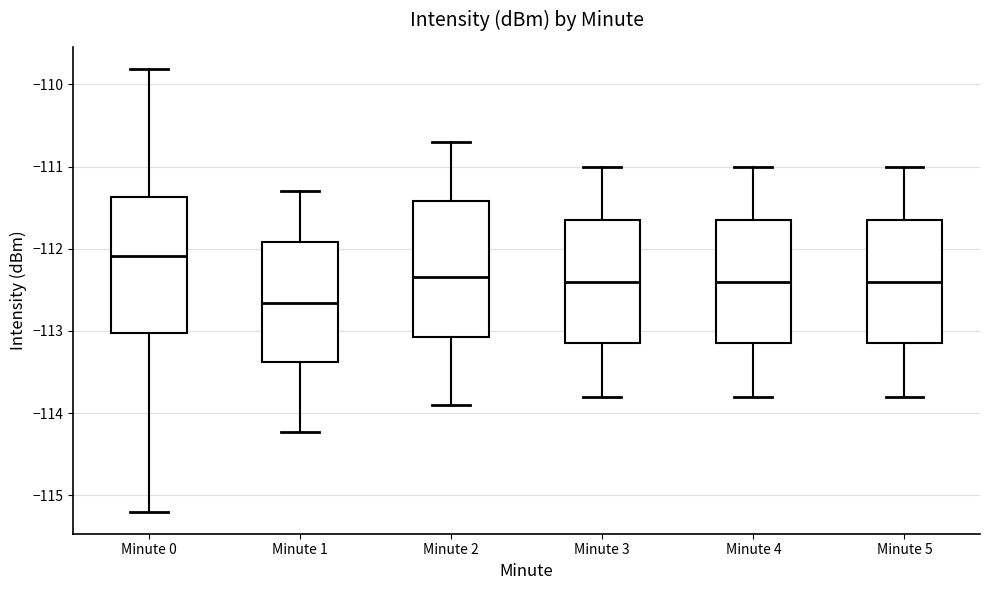

Which box has the lowest median line?

Minute 1